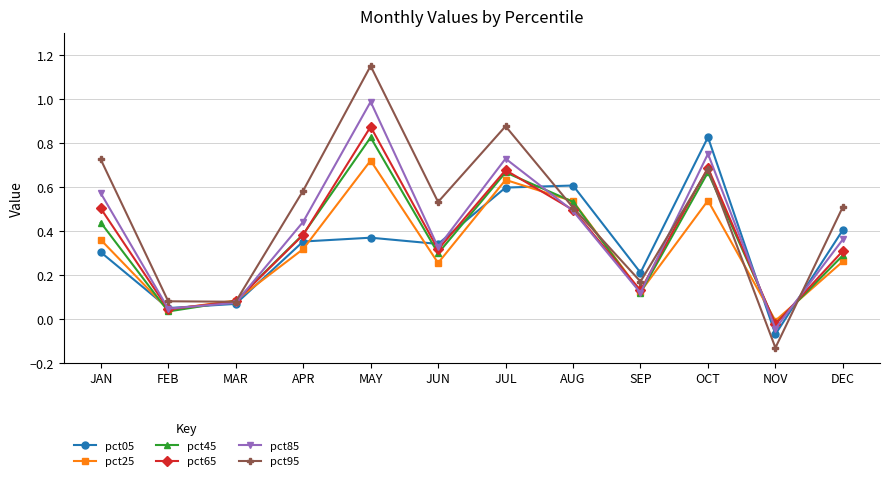

What position from the right is FEB?

11